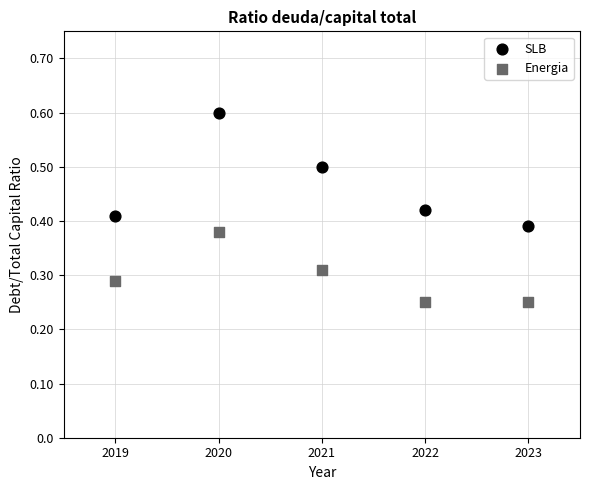

Which series has the largest Y range (max minus min)?

SLB